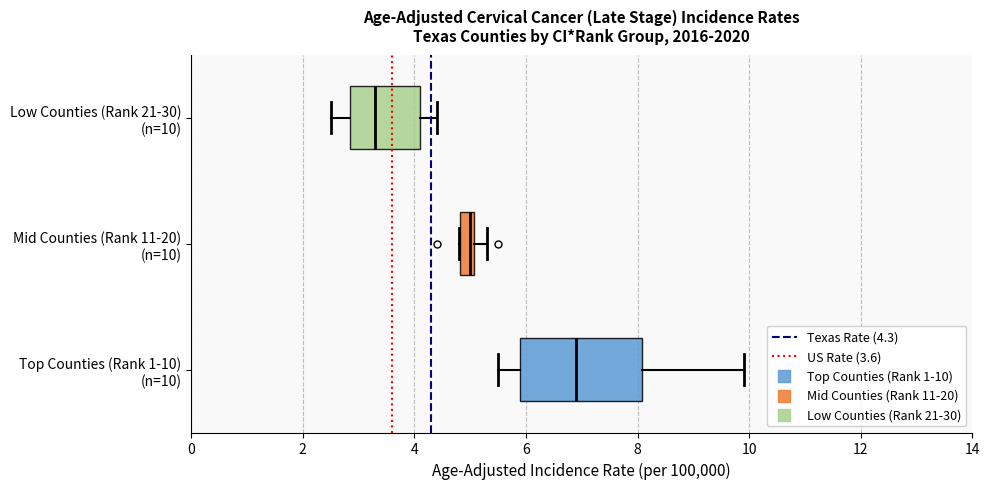

Which box is the widest, from its left edge to its right edge?

Top Counties (Rank 1-10) (n=10)